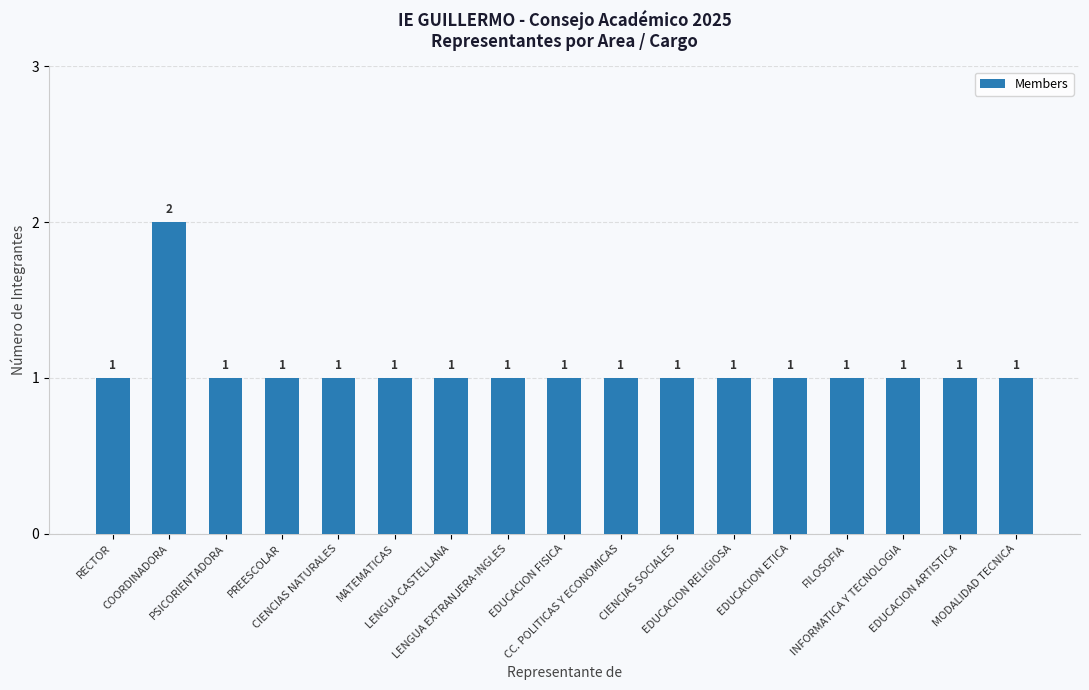

Count the values in the range 1 to 2.

17